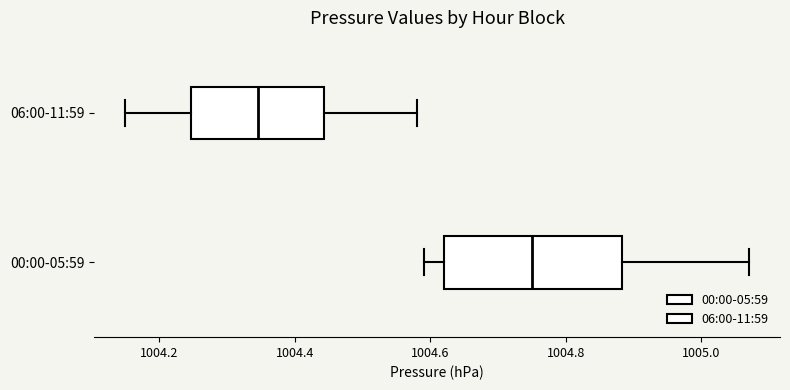

Which box has the furthest to the right median line?

00:00-05:59